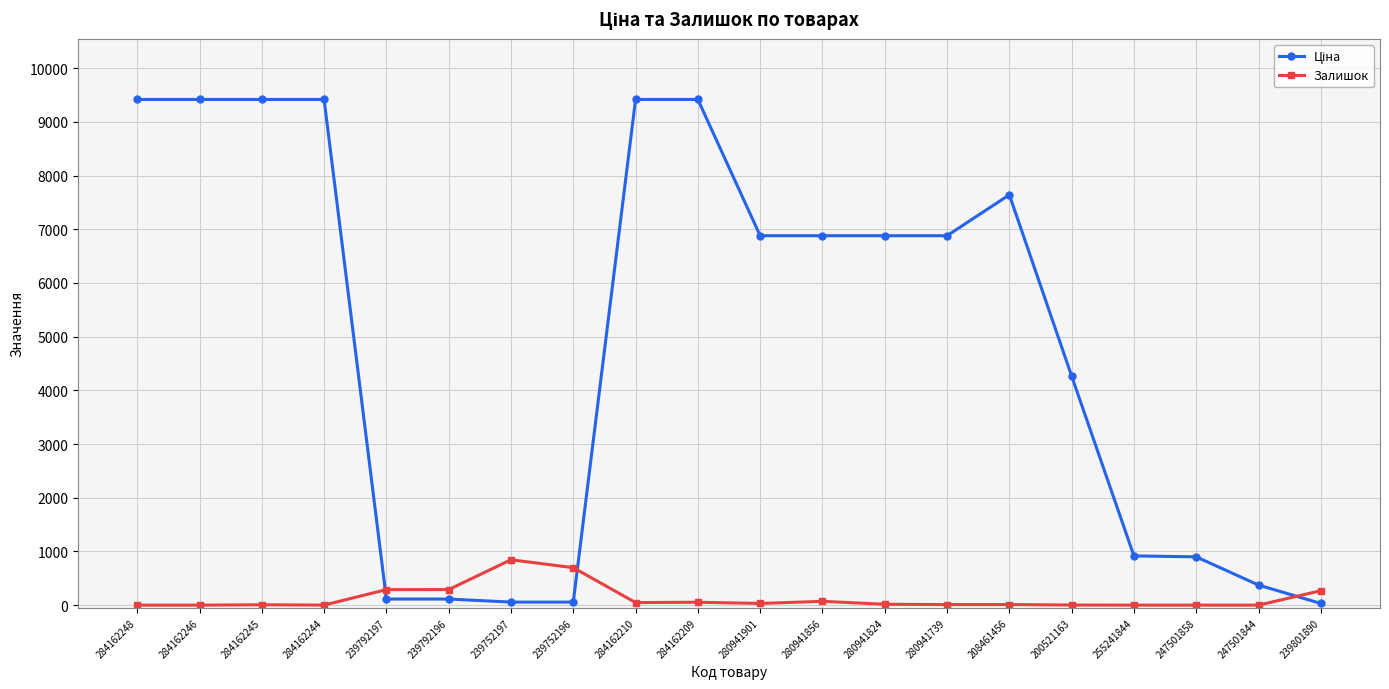

What is the difference between the second highest and minimum values in the Залишок series?

698.0